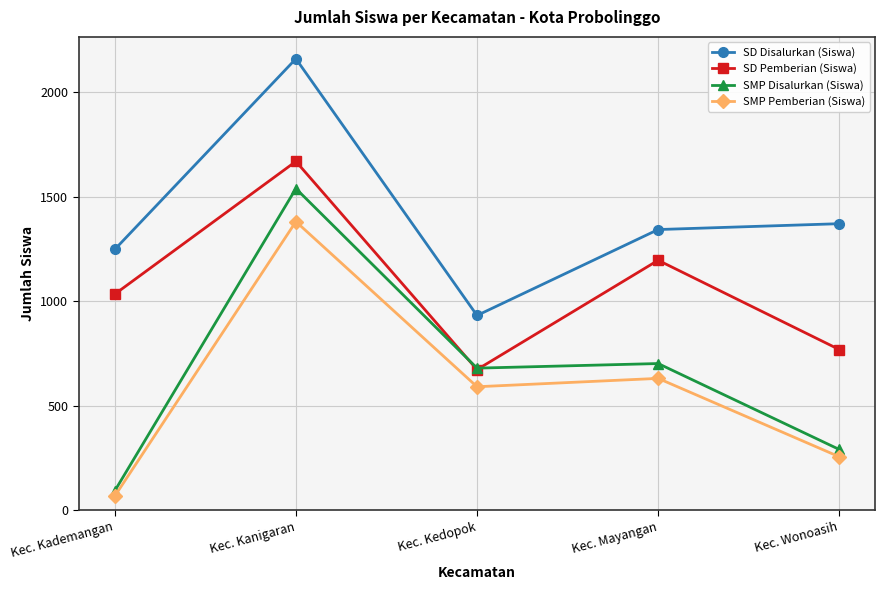

What is the average value of the SD Pemberian (Siswa) series?

1068